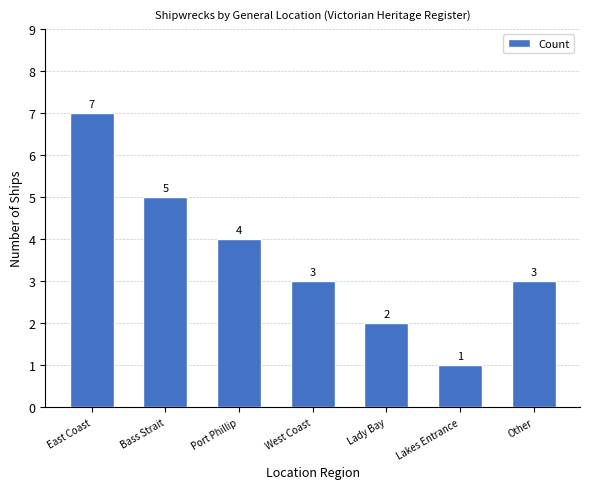

Are the bars horizontal?

No